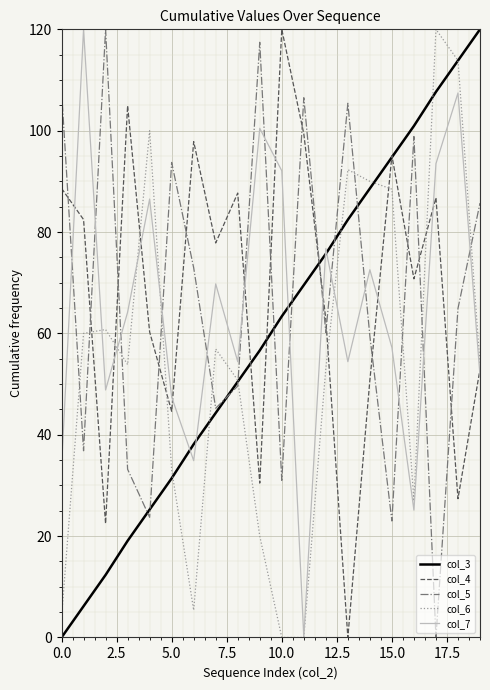

True or false: col_4 and col_7 intersect in this chart.

True